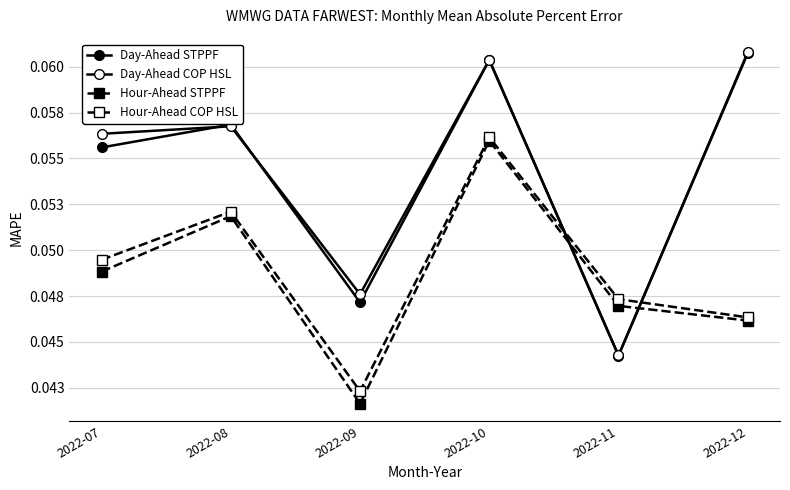

List the series in order of their peak value, lowest first.

Hour-Ahead STPPF, Hour-Ahead COP HSL, Day-Ahead STPPF, Day-Ahead COP HSL